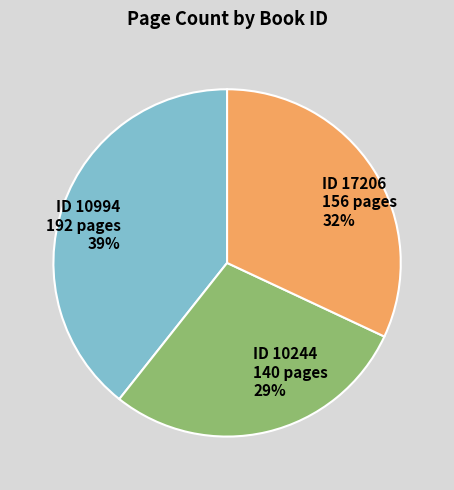

To the nearest percent, what is the average slice percentage?

33%